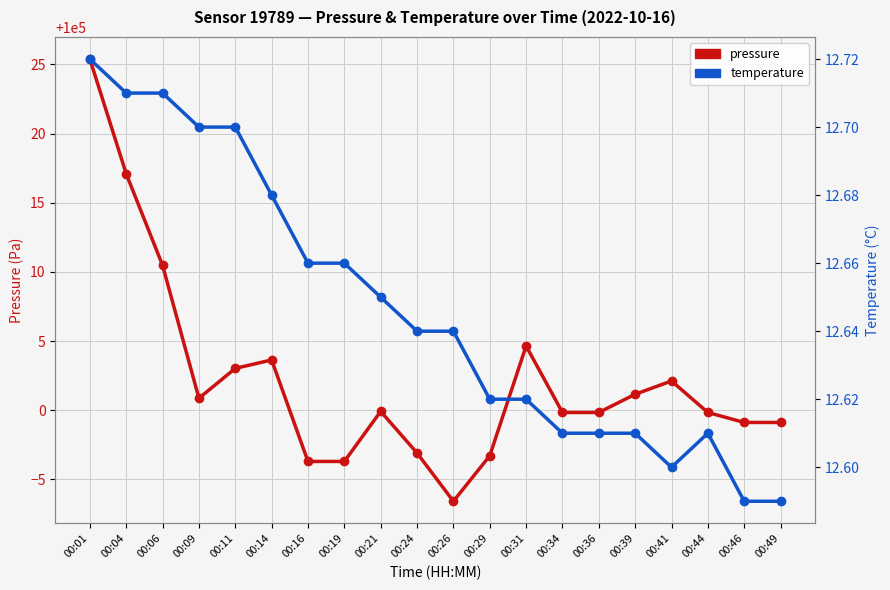

What is the sum of the pressure values at 00:46 and 00:04?

200016.2